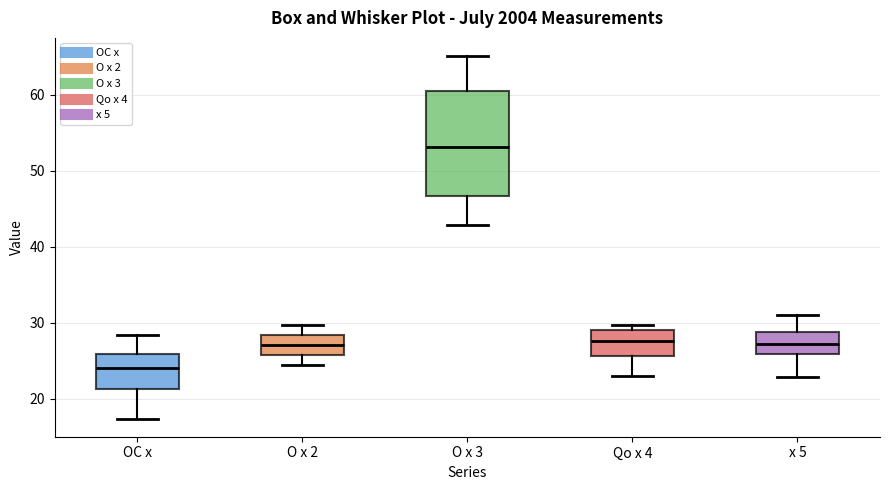

Reading left to right, transcribe this box plot: for each box, give where its median line is, the range the box spans, and where its two whiskers end, as read against the y-axis. The values are not printed on the chart, so give them approximately, as read against the axis.

OC x: median 24, box 21 to 26, whiskers 17 to 28
O x 2: median 27, box 26 to 28, whiskers 24 to 30
O x 3: median 53, box 47 to 60, whiskers 43 to 65
Qo x 4: median 28, box 26 to 29, whiskers 23 to 30
x 5: median 27, box 26 to 29, whiskers 23 to 31